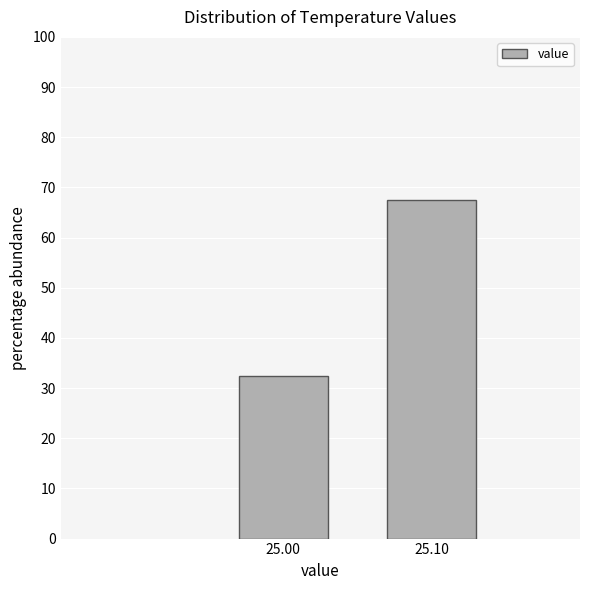

Reading left to right, transcribe all the data shown in this chart.

32.5	67.5